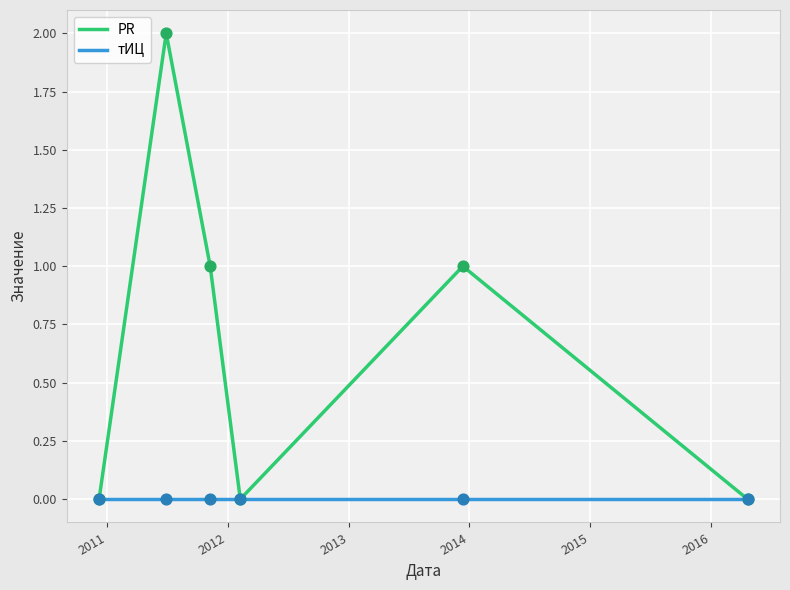

Which series has the largest total across all categories?

PR